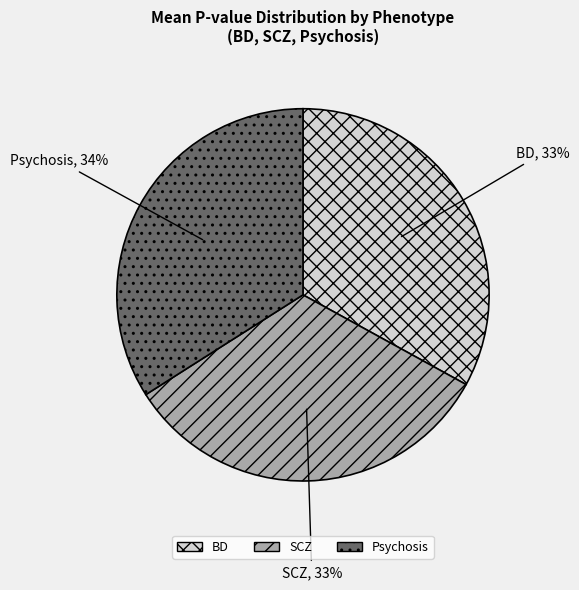

Is it true that Psychosis is 34% of the pie?

True